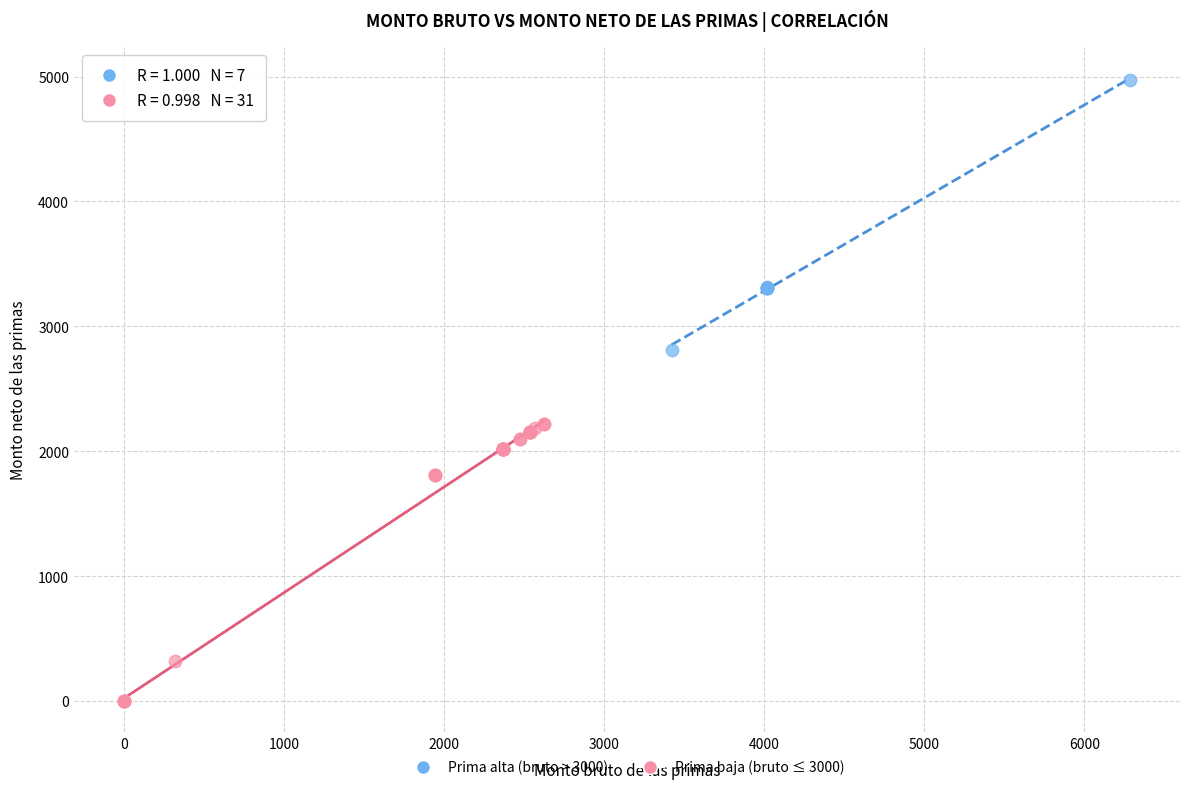

Which series contains the highest Y value?

Prima alta (bruto > 3000)